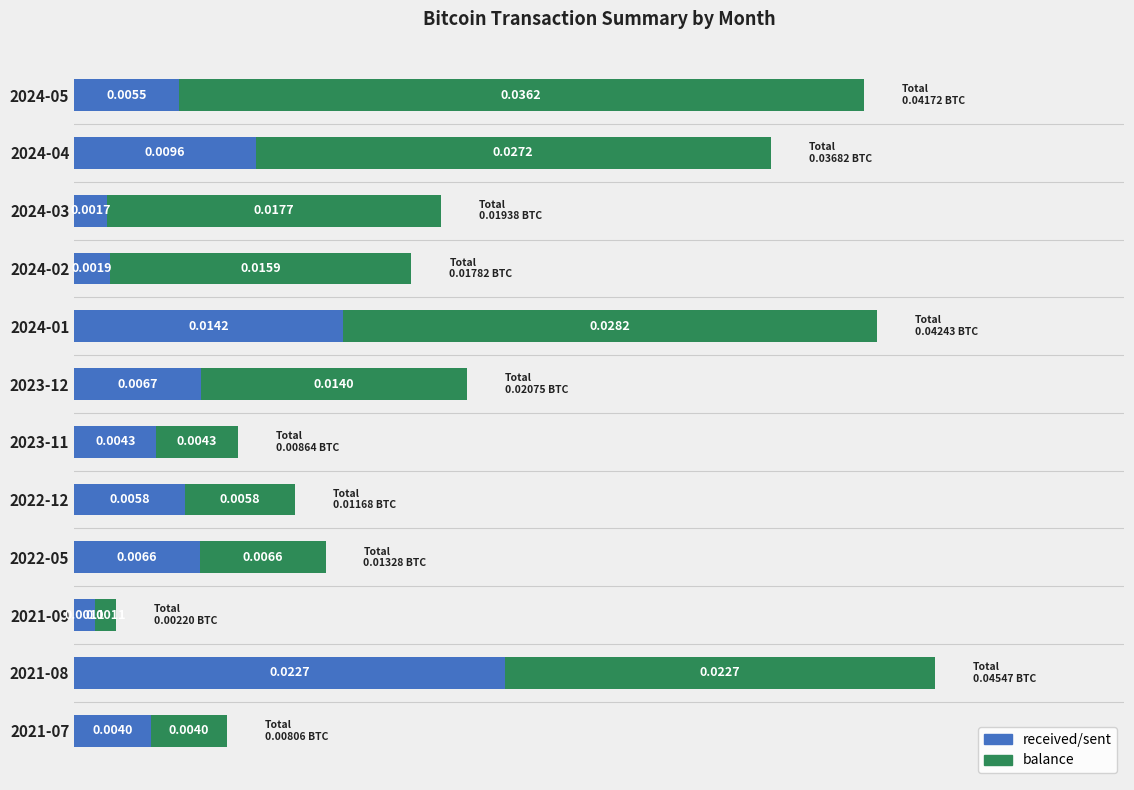

At which category is the sum across all series the highest?

2021-08